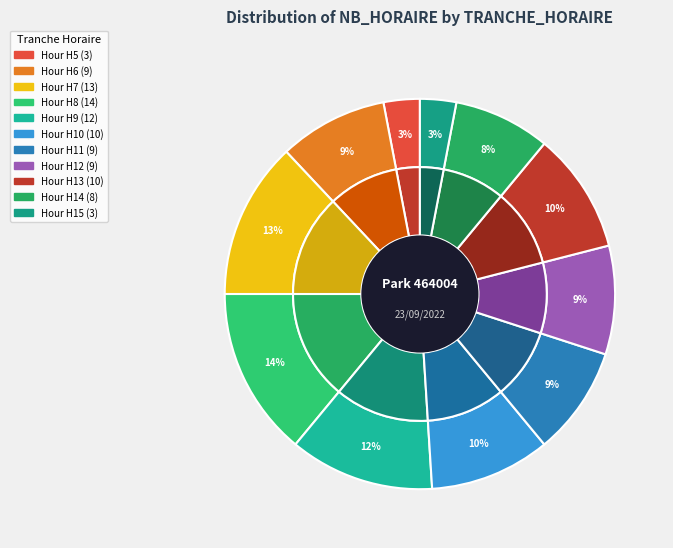

Is it true that 4 is 13% of the pie?

False